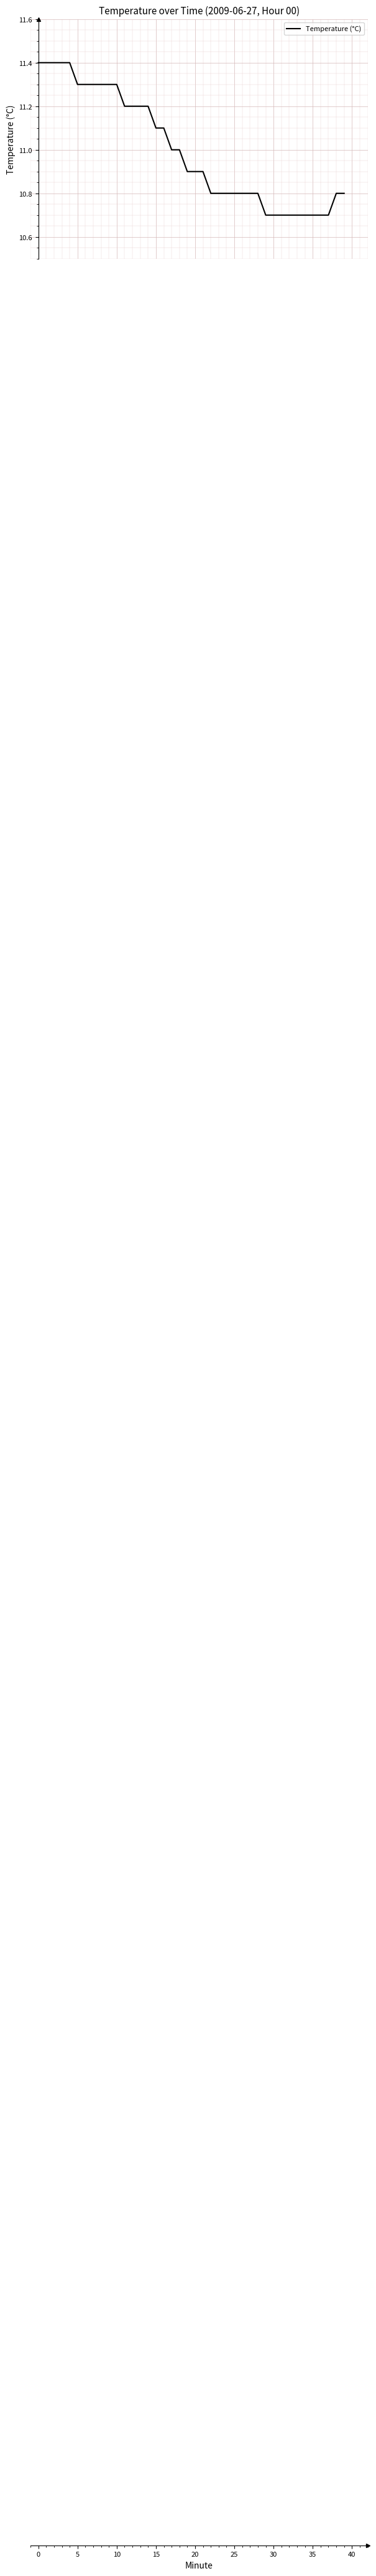

What is the difference between the maximum and minimum values?

0.7